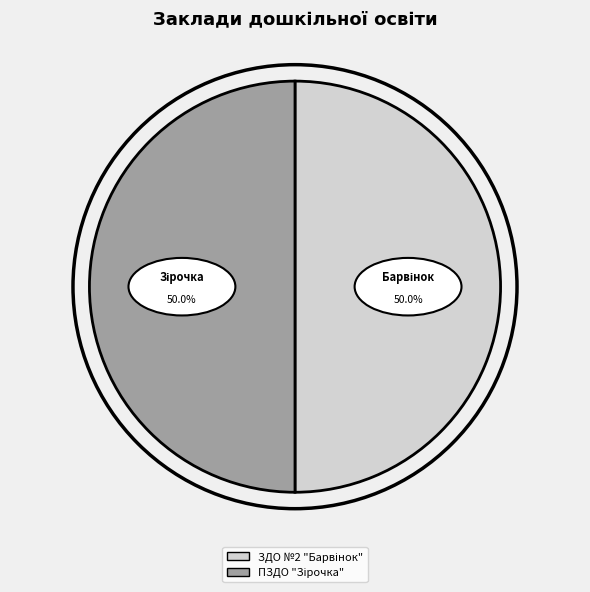

To the nearest percent, what percentage of the pie is ПЗДО "Зірочка"?

50%